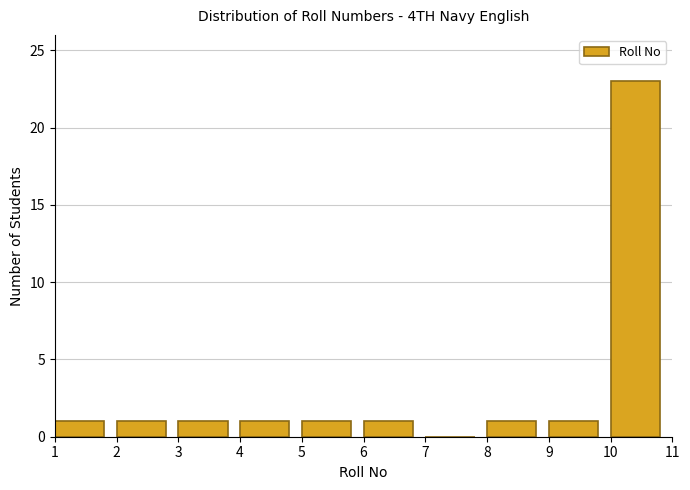

Reading left to right, list every bar in this chart as the range it spans on the x-axis followed by its height. The values are not printed on the chart, so give them approximately, as read against the axis.

1 to 2: 1
2 to 3: 1
3 to 4: 1
4 to 5: 1
5 to 6: 1
6 to 7: 1
7 to 8: 0
8 to 9: 1
9 to 10: 1
10 to 11: 23